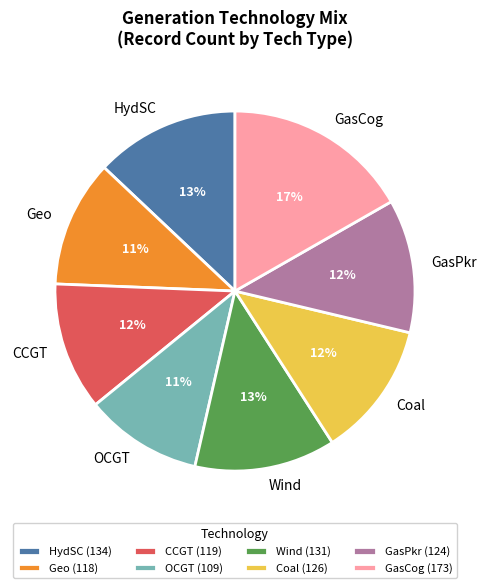

Is the sum of OCGT and GasPkr greater than half?

No